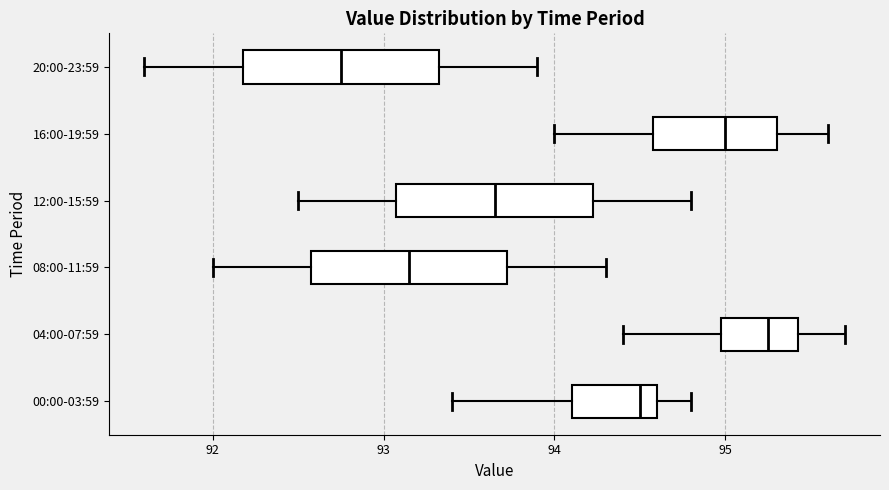

Reading bottom to top, transcribe this box plot: for each box, give where its median line is, the range the box spans, and where its two whiskers end, as read against the x-axis. The values are not printed on the chart, so give them approximately, as read against the axis.

00:00-03:59: median 94.5, box 94.1 to 94.6, whiskers 93.4 to 94.8
04:00-07:59: median 95.3, box 95.0 to 95.4, whiskers 94.4 to 95.7
08:00-11:59: median 93.2, box 92.6 to 93.7, whiskers 92.0 to 94.3
12:00-15:59: median 93.7, box 93.1 to 94.2, whiskers 92.5 to 94.8
16:00-19:59: median 95.0, box 94.6 to 95.3, whiskers 94.0 to 95.6
20:00-23:59: median 92.8, box 92.2 to 93.3, whiskers 91.6 to 93.9